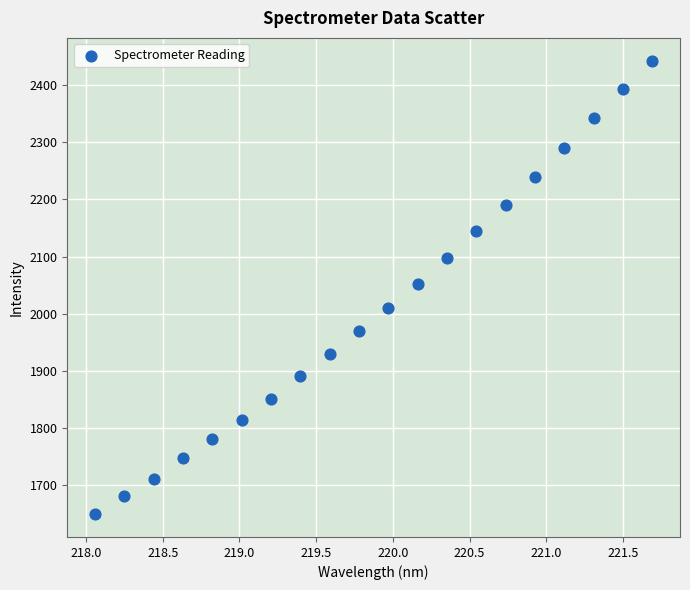

What is the range of X values (max minus min)?

3.6